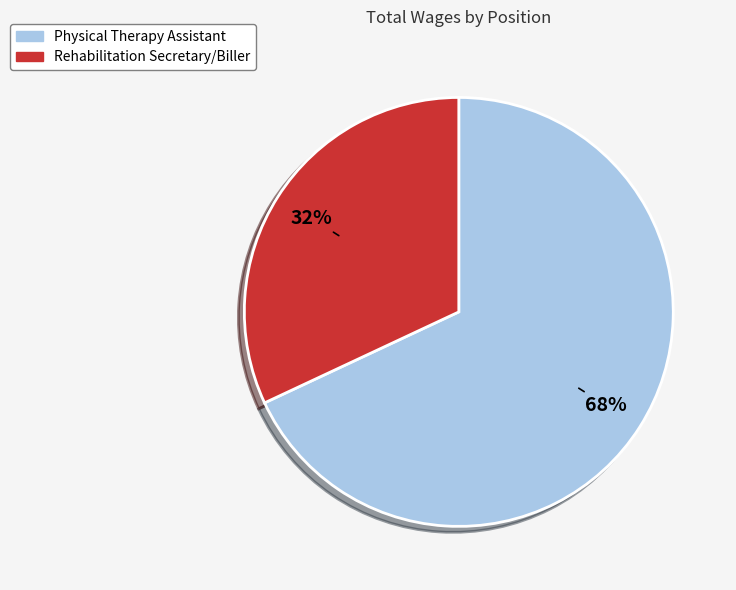

Which has a higher value, Physical Therapy Assistant or Rehabilitation Secretary/Biller?

Physical Therapy Assistant